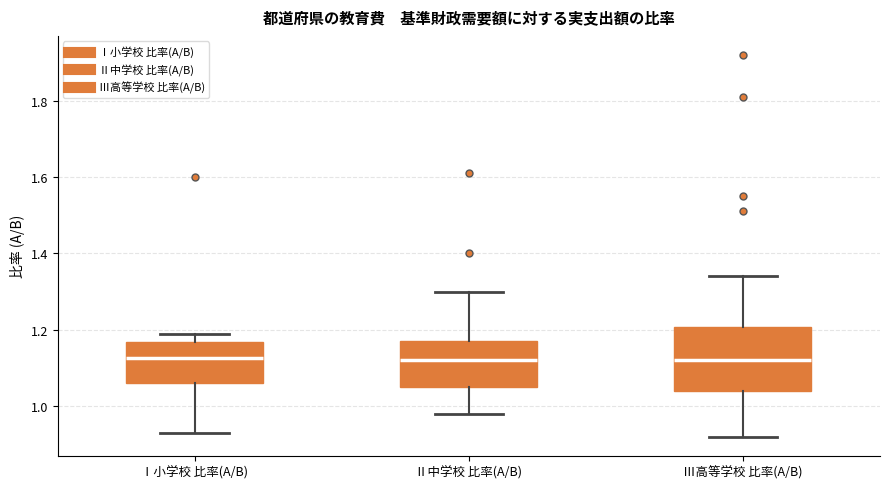

Reading left to right, transcribe this box plot: for each box, give where its median line is, the range the box spans, and where its two whiskers end, as read against the y-axis. The values are not printed on the chart, so give them approximately, as read against the axis.

Ⅰ小学校 比率(A/B): median 1.12, box 1.06 to 1.16, whiskers 0.94 to 1.20
Ⅱ中学校 比率(A/B): median 1.12, box 1.06 to 1.18, whiskers 0.98 to 1.30
Ⅲ高等学校 比率(A/B): median 1.12, box 1.04 to 1.20, whiskers 0.92 to 1.34